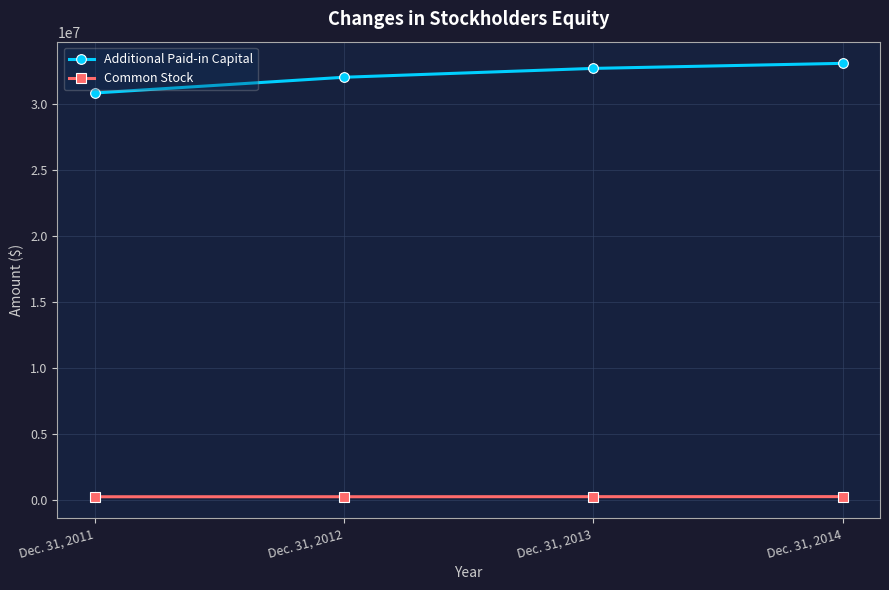

True or false: Additional Paid-in Capital and Common Stock intersect in this chart.

False